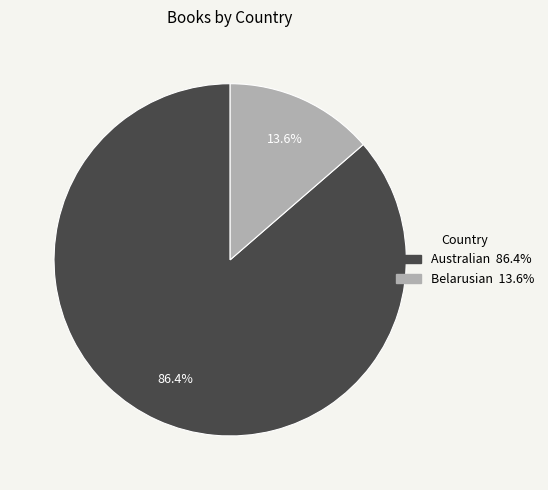

What portion of the pie excludes Australian?

13.6%